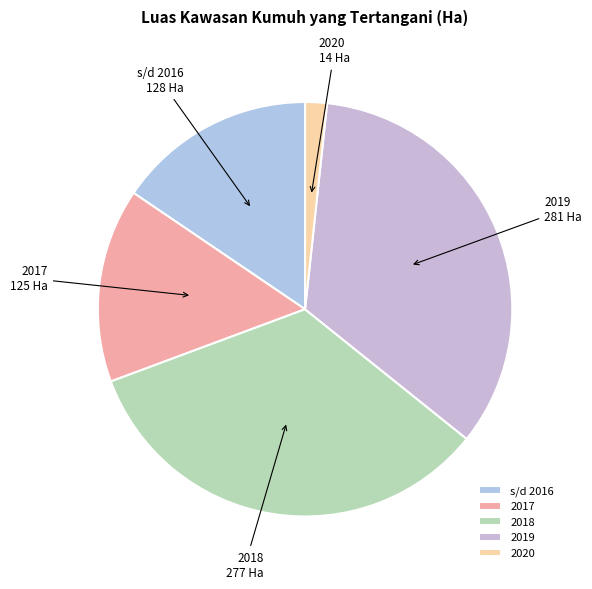

What is the smallest slice in the pie chart?

2020